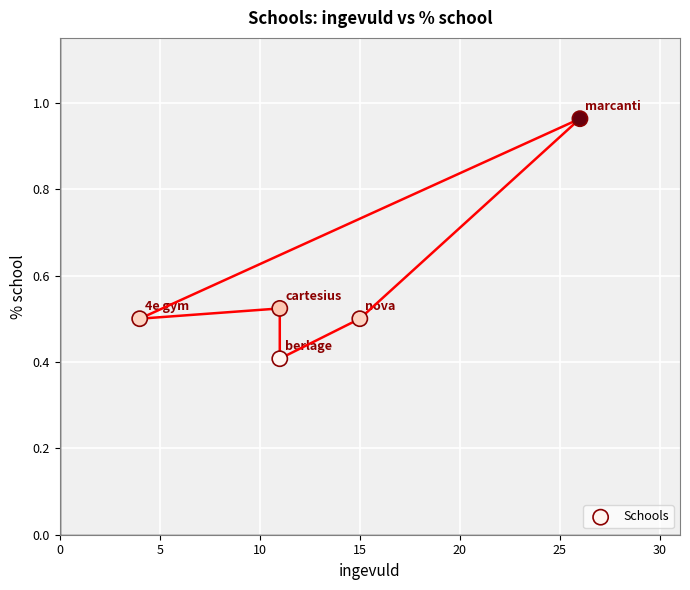

What is the range of X values (max minus min)?

22.0